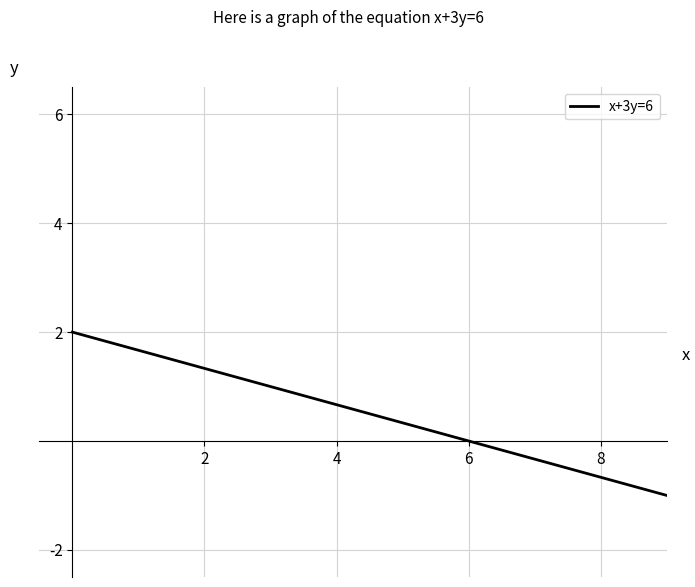

What is the difference between the maximum and minimum values?

3.0